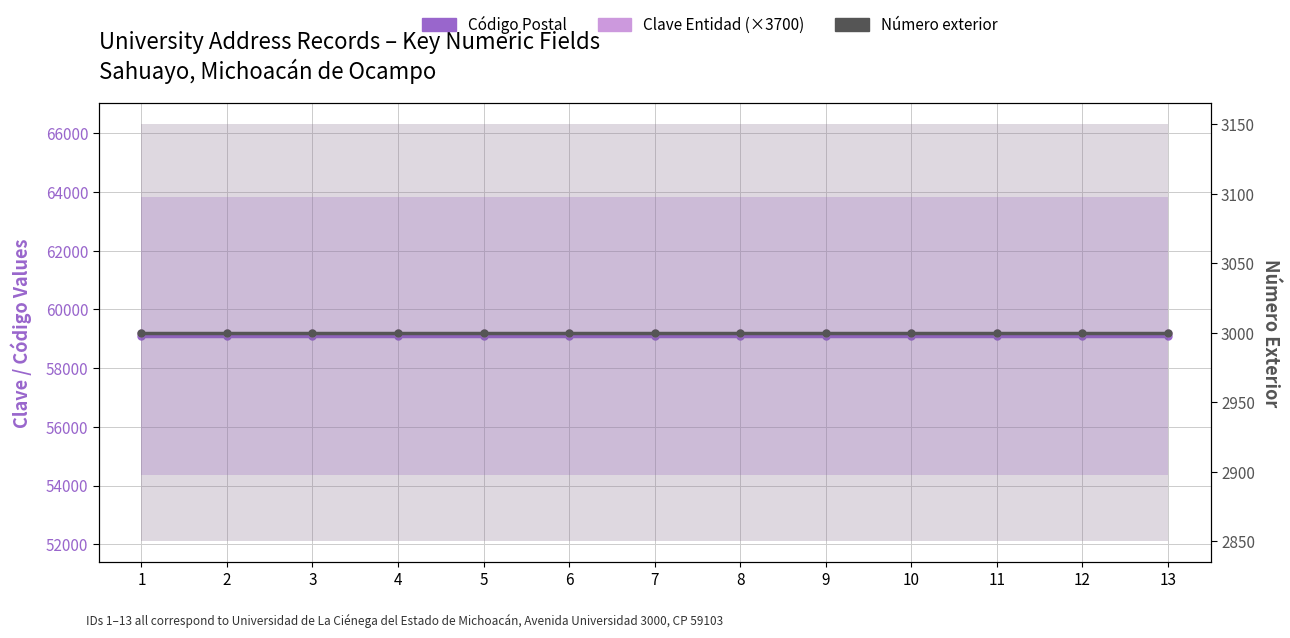

What value does the Código Postal series have at 3?

59103